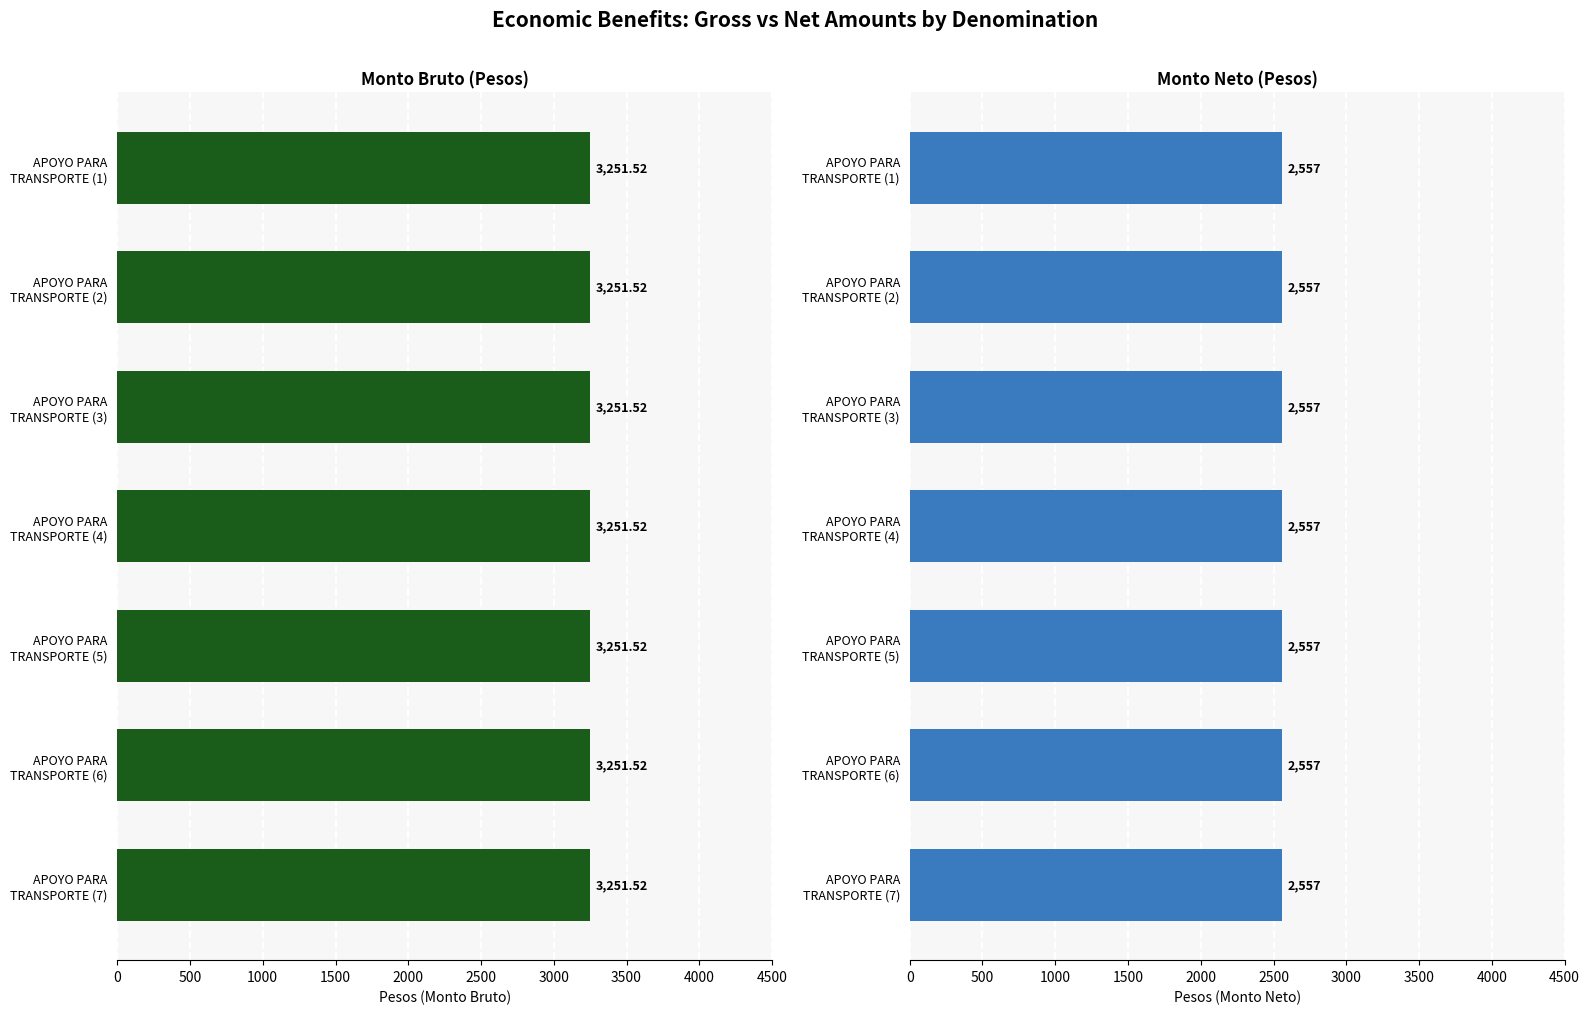

What is the sum of the Monto neto values at APOYO PARA
TRANSPORTE (4) and APOYO PARA
TRANSPORTE (5)?

5114.0